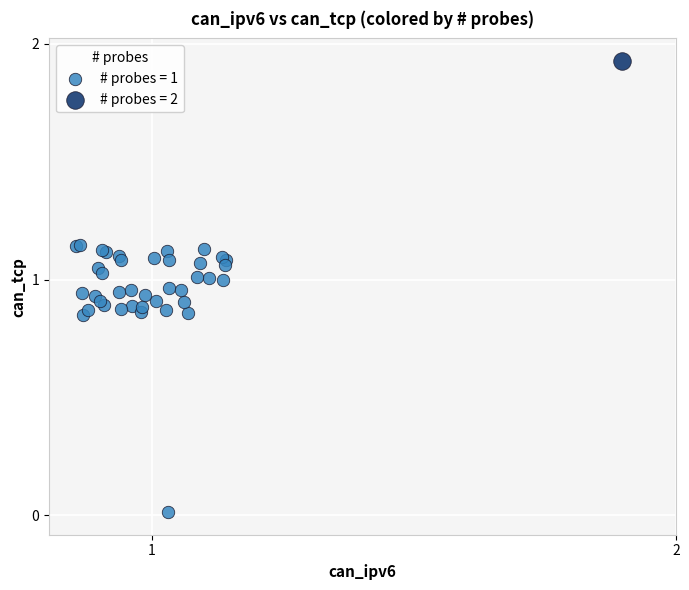

Which series reaches the minimum Y coordinate?

# probes = 1